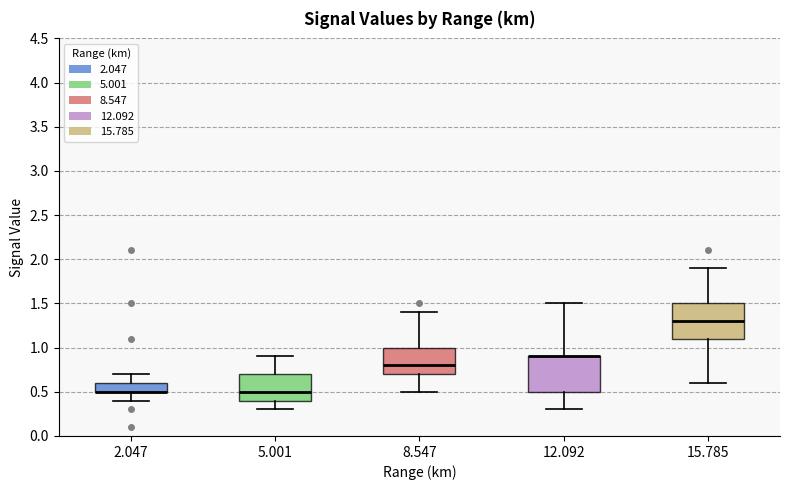

Where does the lower whisker of the box at x = 2.047 end on the y-axis? The values are not printed on the chart, so give them approximately, as read against the axis.

0.4